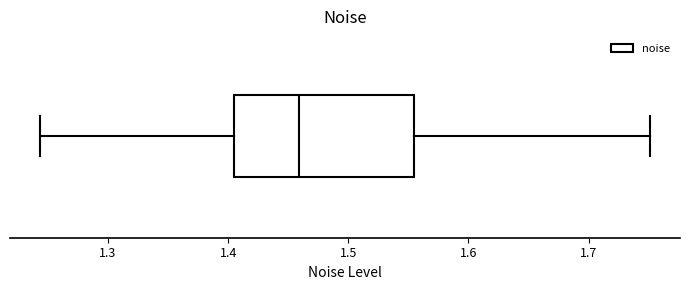

Where is the left edge of the box on the x-axis? The values are not printed on the chart, so give them approximately, as read against the axis.

1.40